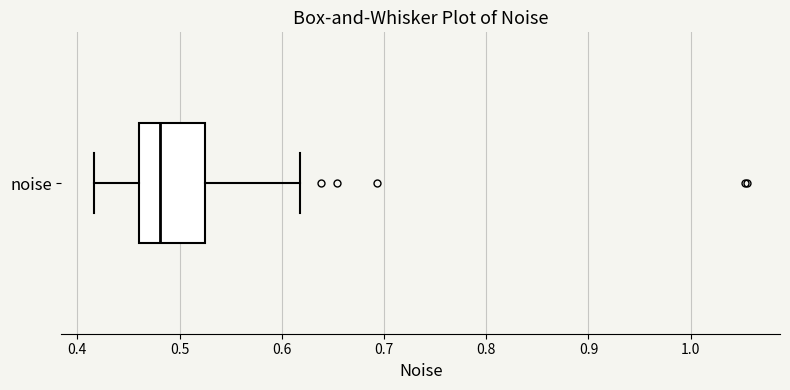

Where does the left whisker of the box for noise end on the x-axis? The values are not printed on the chart, so give them approximately, as read against the axis.

0.42